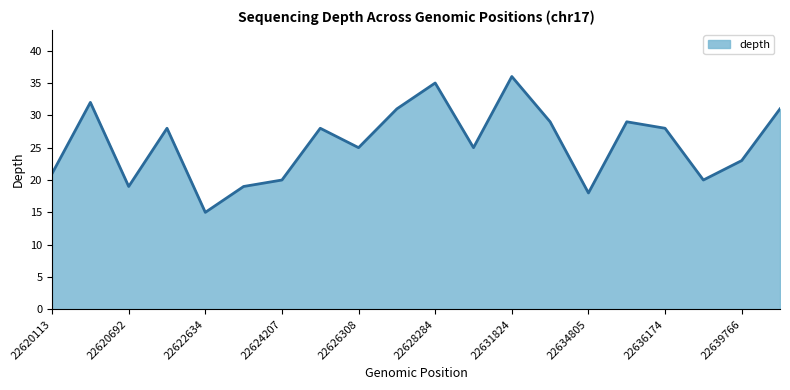

Does the chart have visible grid lines?

No